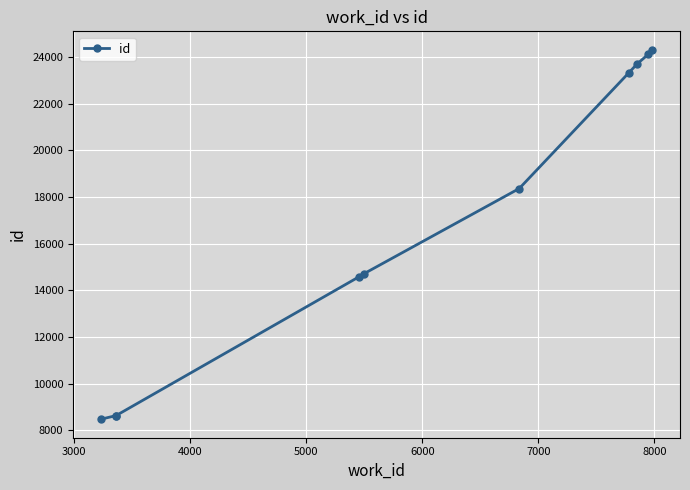

What is the difference between the maximum and second lowest values?

15670